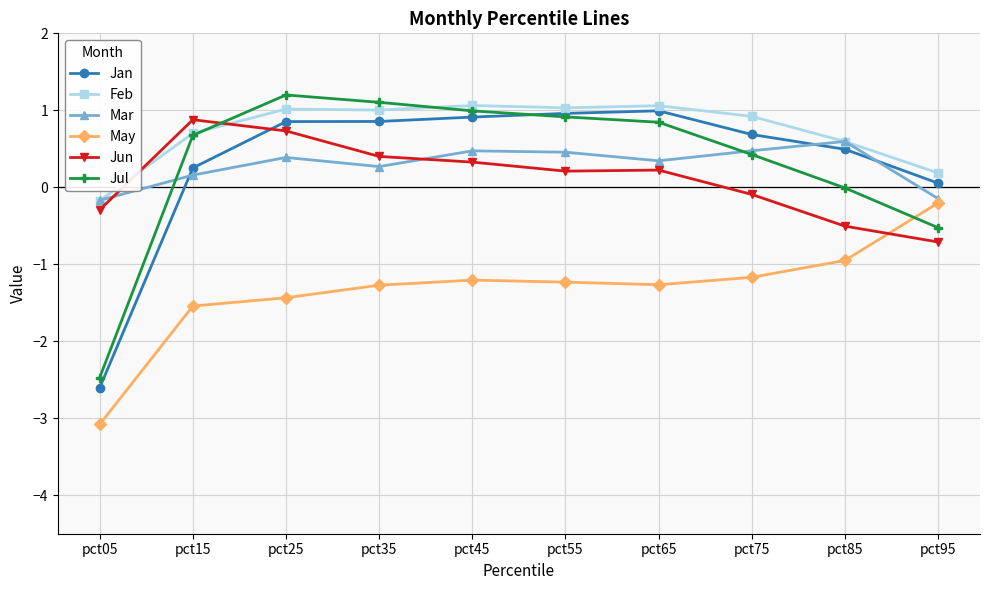

Which series has the largest total across all categories?

Feb